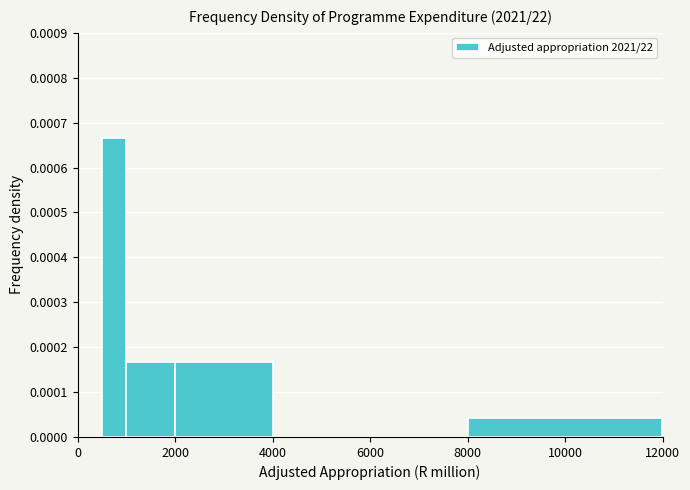

Read against the x-axis, roughly where is the centre of the tallest bar?

800